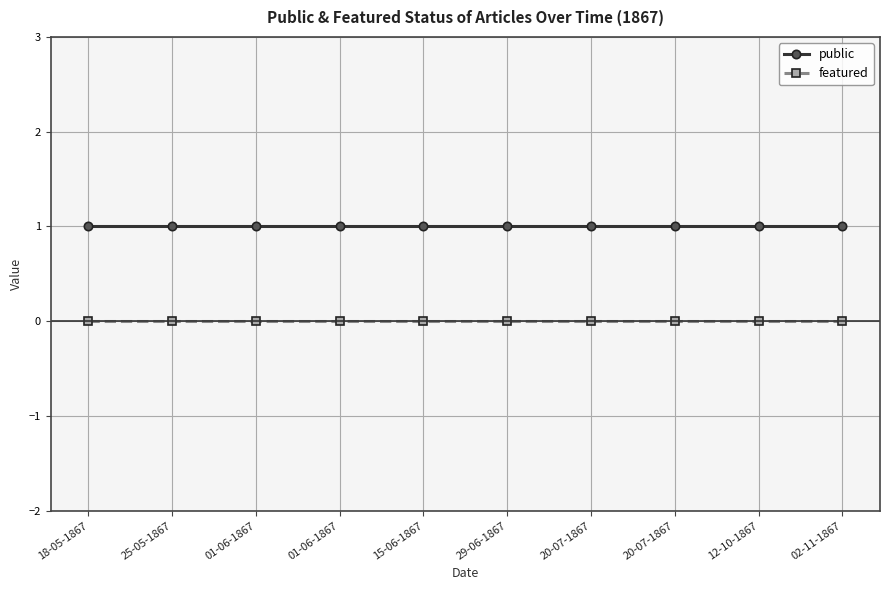

How many data points does each series have?

10